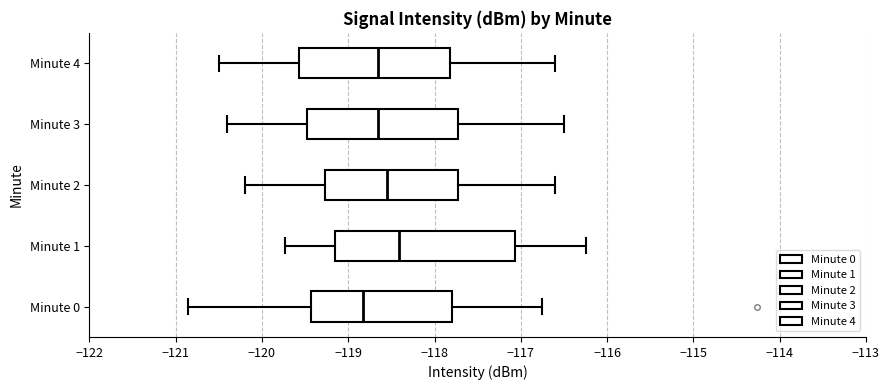

Reading bottom to top, transcribe this box plot: for each box, give where its median line is, the range the box spans, and where its two whiskers end, as read against the x-axis. The values are not printed on the chart, so give them approximately, as read against the axis.

Minute 0: median -118.8, box -119.4 to -117.8, whiskers -120.9 to -116.8
Minute 1: median -118.4, box -119.2 to -117.1, whiskers -119.7 to -116.3
Minute 2: median -118.5, box -119.3 to -117.7, whiskers -120.2 to -116.6
Minute 3: median -118.6, box -119.5 to -117.7, whiskers -120.4 to -116.5
Minute 4: median -118.6, box -119.6 to -117.8, whiskers -120.5 to -116.6